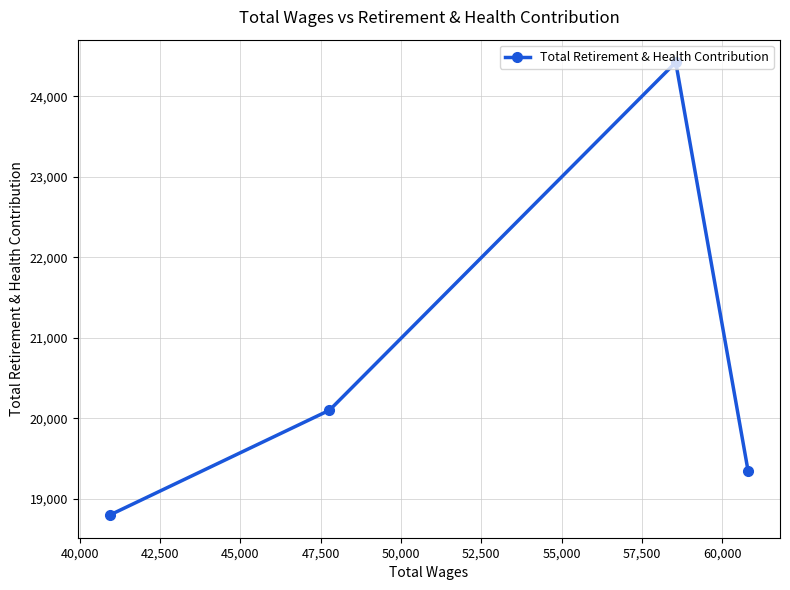

Reading left to right, extract all data points from this chart.

18801	20103	24421	19349